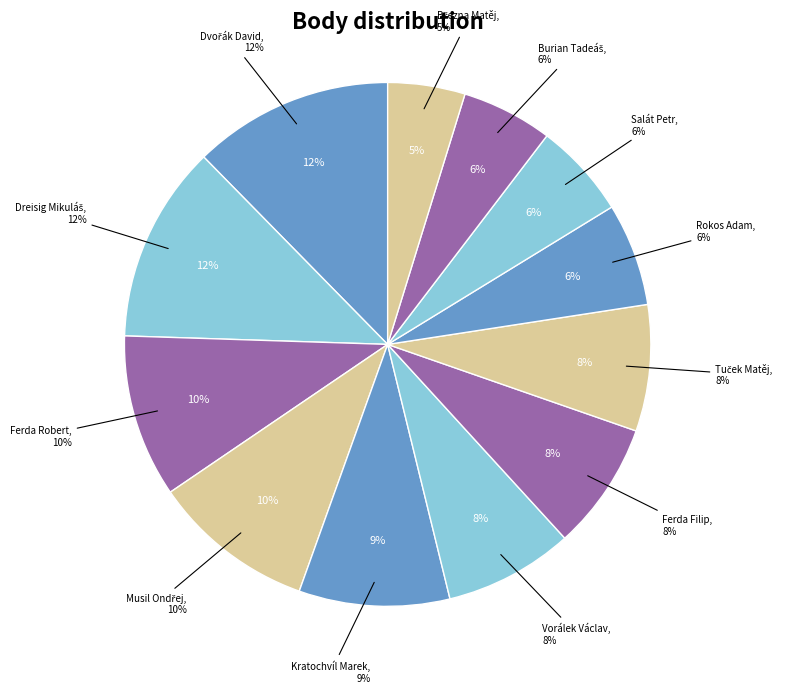

To the nearest percent, what portion does Salát Petr represent?

6%